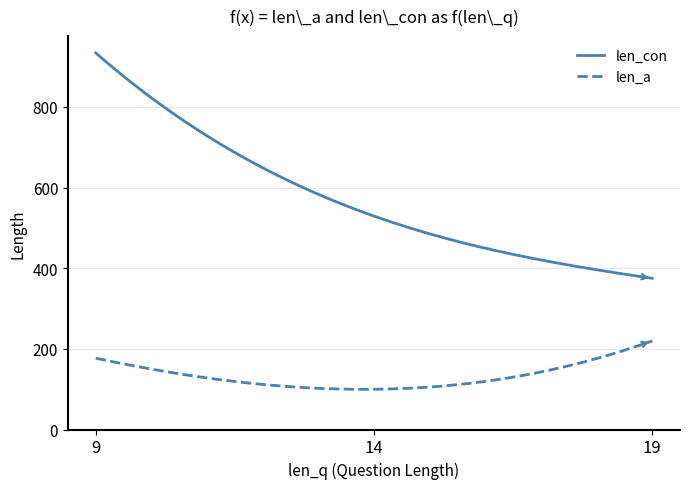

What is the greatest value displayed?

933.8